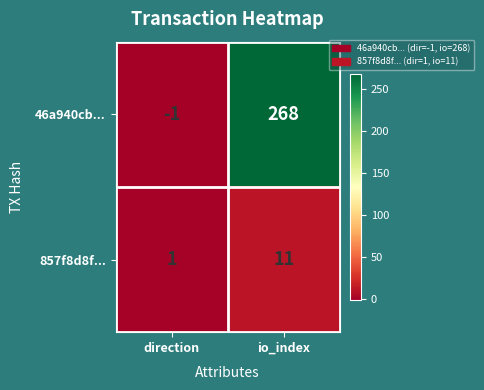

At which category is the sum across all series the highest?

io_index